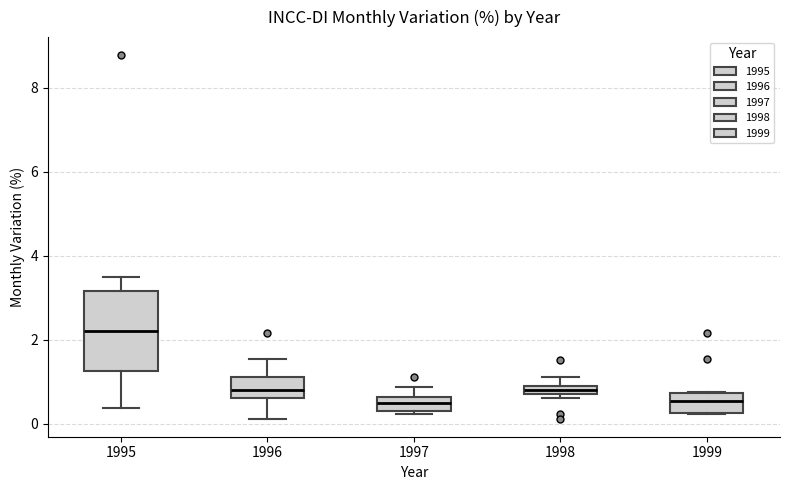

Where is the lower edge of the box at x = 1996 on the y-axis? The values are not printed on the chart, so give them approximately, as read against the axis.

0.6